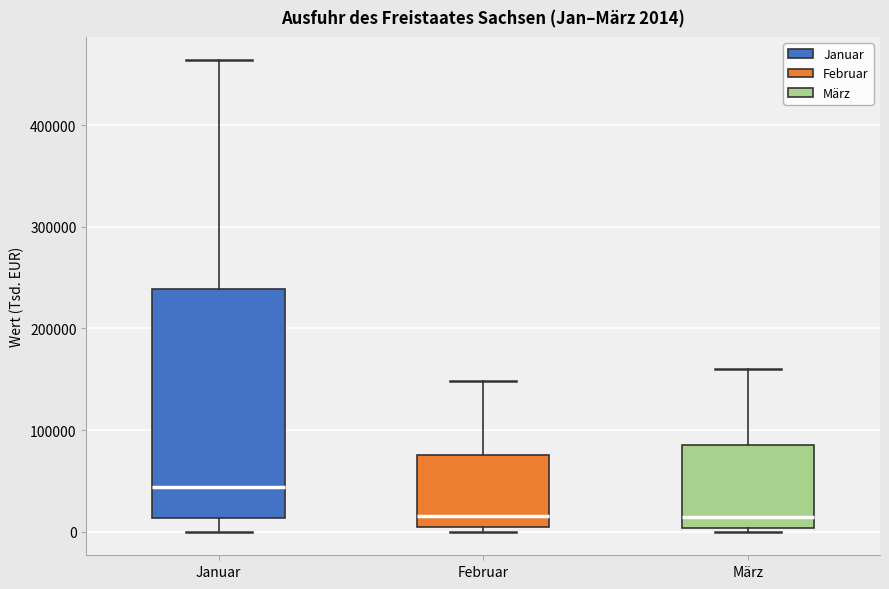

Comparing the boxes themselves (not the whiskers), which one is the tallest?

Januar